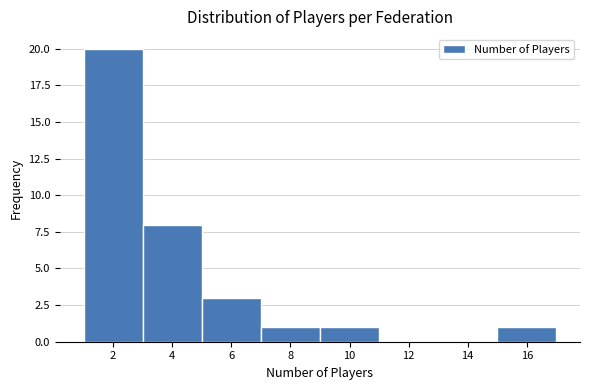

Over which range of the x-axis is the bar tallest?

1 to 3